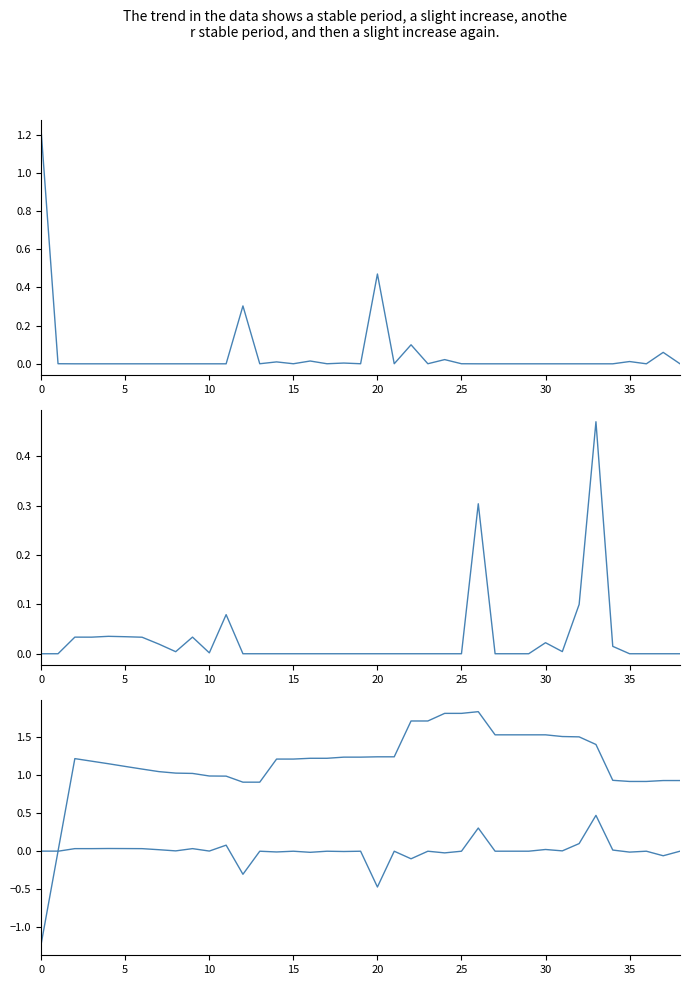

What are all the series names shown in the legend?

sent amount, received amount, balance, net change